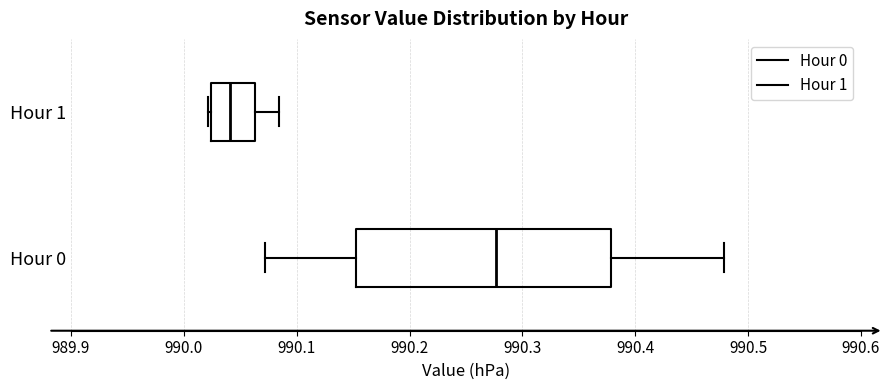

Comparing the boxes themselves (not the whiskers), which one is the widest?

Hour 0